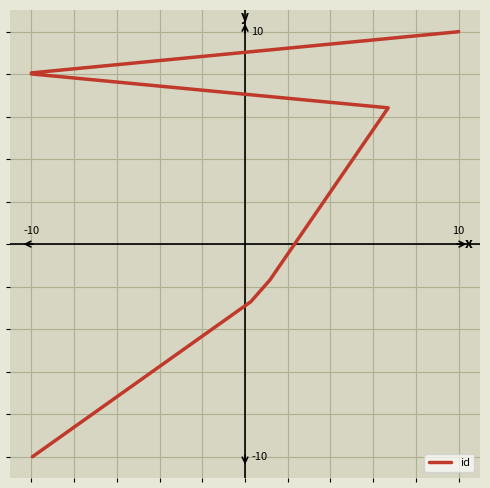

Count the number of data series in this chart.

1